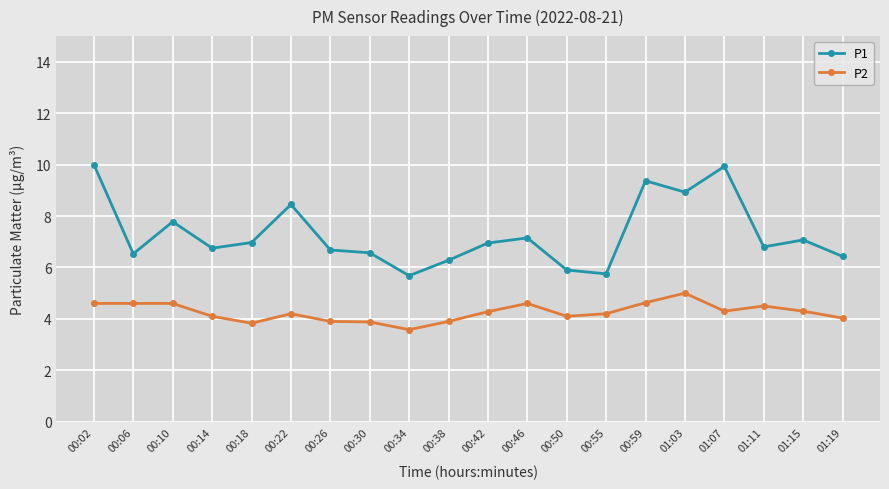

True or false: P1 has more than 1 interior local peaks.

True